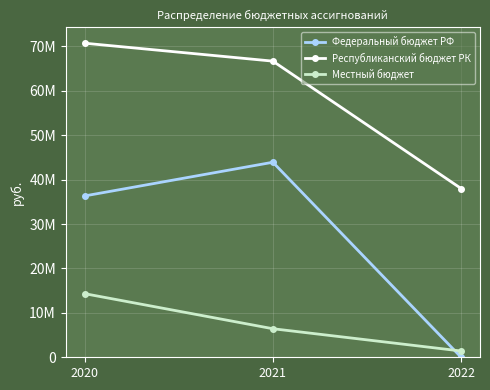

What is the difference between the highest and lowest values at 2020?

56405006.0